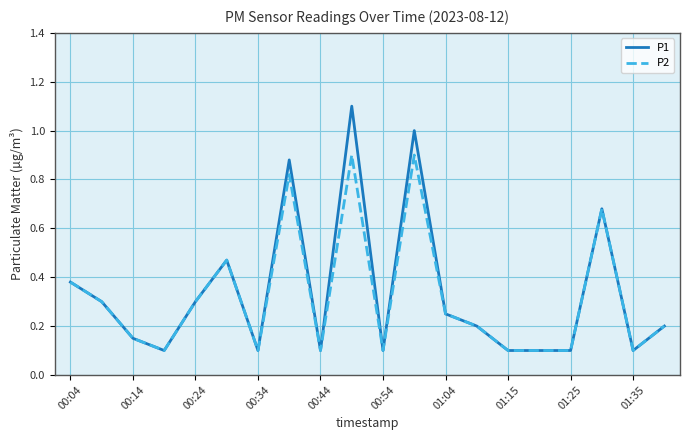

What is the maximum value shown in the chart?

1.1